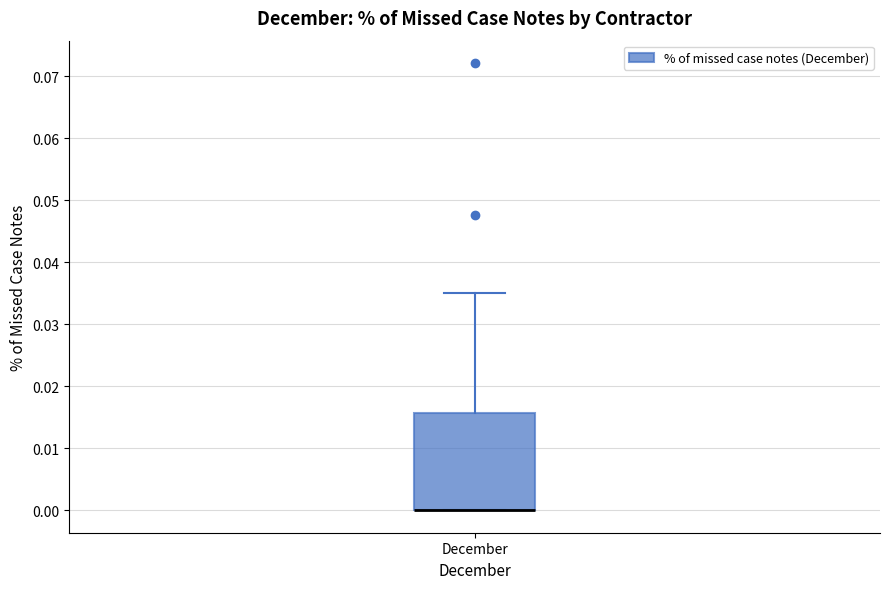

Read this box plot against the y-axis: the position of the median line, the range covered by the box, and the ends of both whiskers. The values are not printed on the chart, so give them approximately, as read against the axis.

median 0.000 (drawn on the box's lower edge), box 0.000 to 0.016, whiskers 0.000 to 0.035